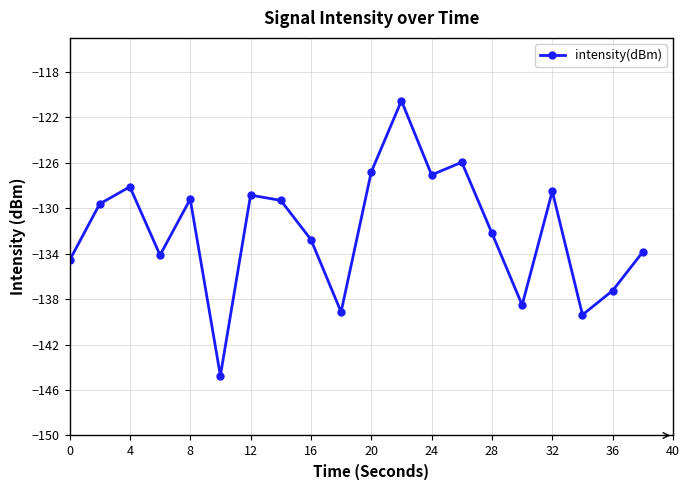

What is the difference between the maximum and second lowest values?

18.8